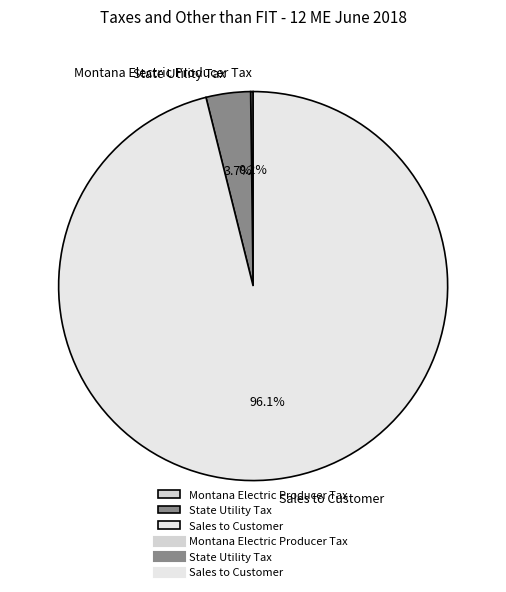

To the nearest percent, what portion does State Utility Tax represent?

4%